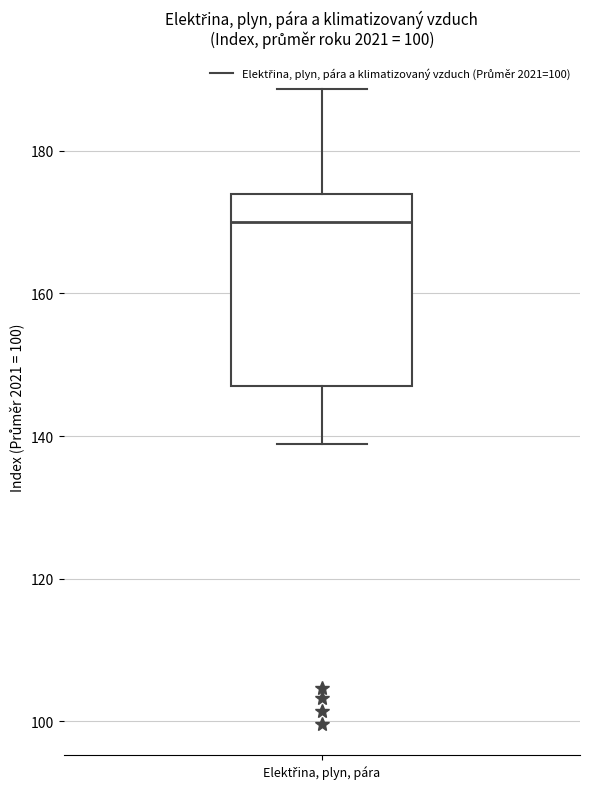

Read this box plot against the y-axis: the position of the median line, the range covered by the box, and the ends of both whiskers. The values are not printed on the chart, so give them approximately, as read against the axis.

median 170, box 148 to 174, whiskers 138 to 188